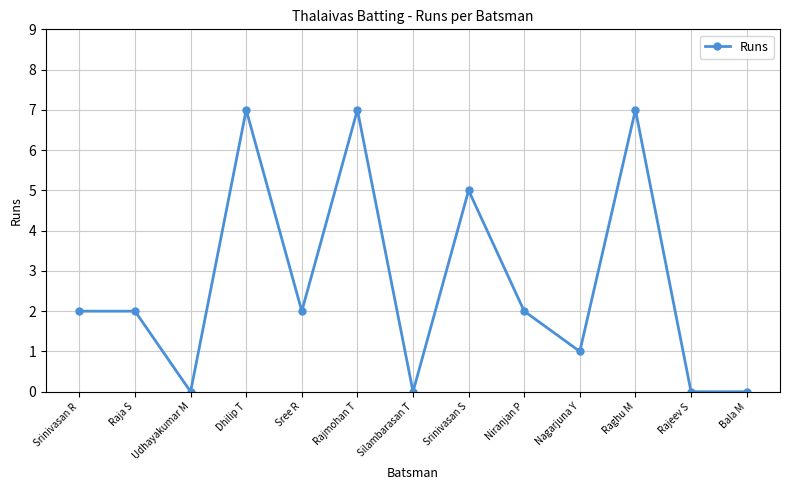

What is the label of the 9th point from the left?

Niranjan P